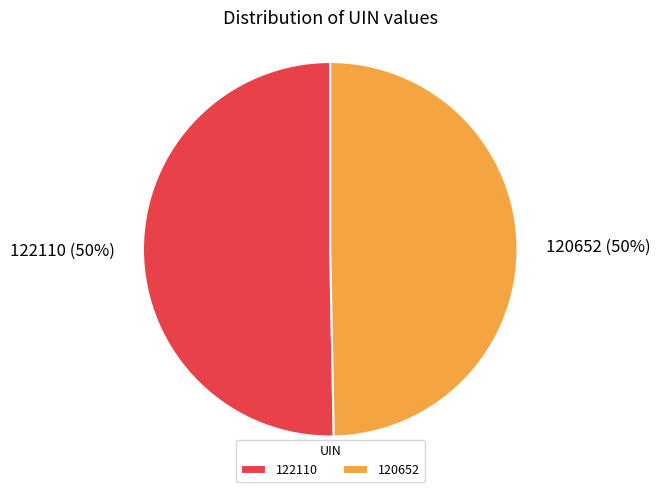

Which slice represents more than half of the pie?

122110